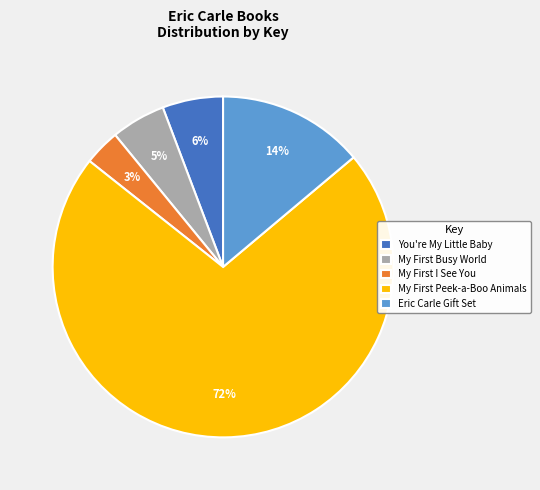

Which category has the biggest portion of the pie?

My First Peek-a-Boo Animals